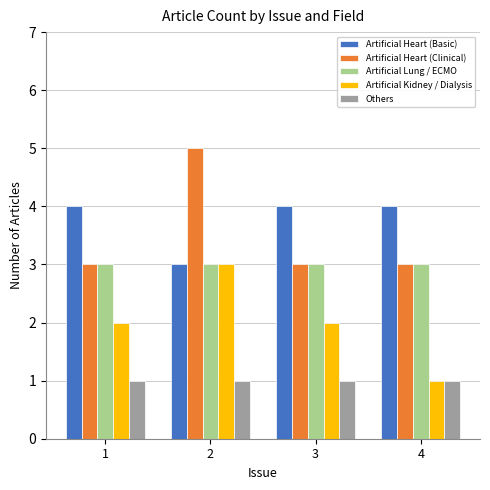

What are all the series names shown in the legend?

Artificial Heart (Basic), Artificial Heart (Clinical), Artificial Lung / ECMO, Artificial Kidney / Dialysis, Others